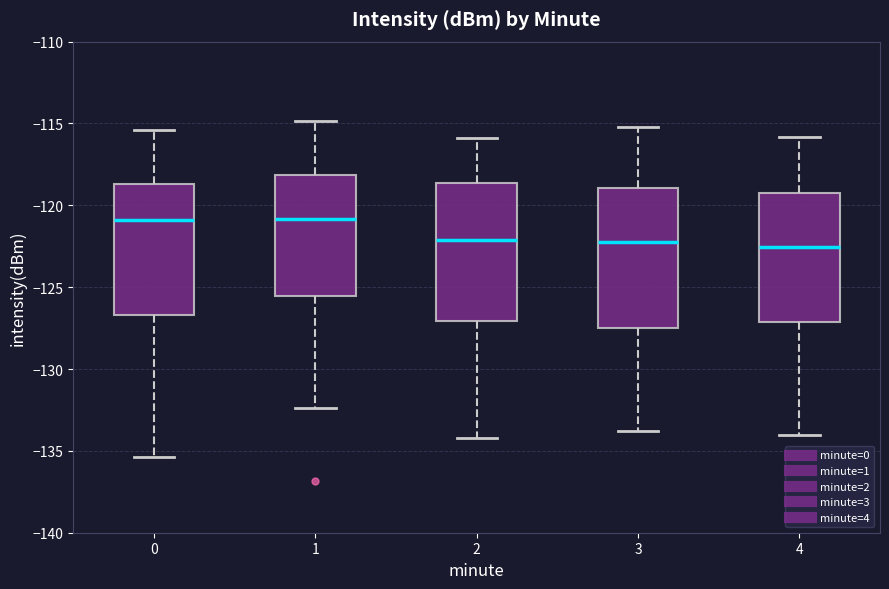

Reading left to right, transcribe this box plot: for each box, give where its median line is, the range the box spans, and where its two whiskers end, as read against the y-axis. The values are not printed on the chart, so give them approximately, as read against the axis.

0: median -121.0, box -126.5 to -118.5, whiskers -135.5 to -115.5
1: median -121.0, box -125.5 to -118.0, whiskers -132.5 to -115.0
2: median -122.0, box -127.0 to -118.5, whiskers -134.0 to -116.0
3: median -122.0, box -127.5 to -119.0, whiskers -134.0 to -115.0
4: median -122.5, box -127.0 to -119.0, whiskers -134.0 to -116.0